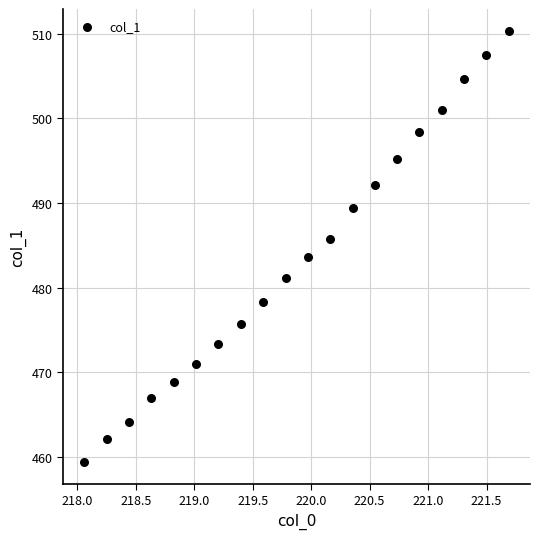

What is the range of X values (max minus min)?

3.6